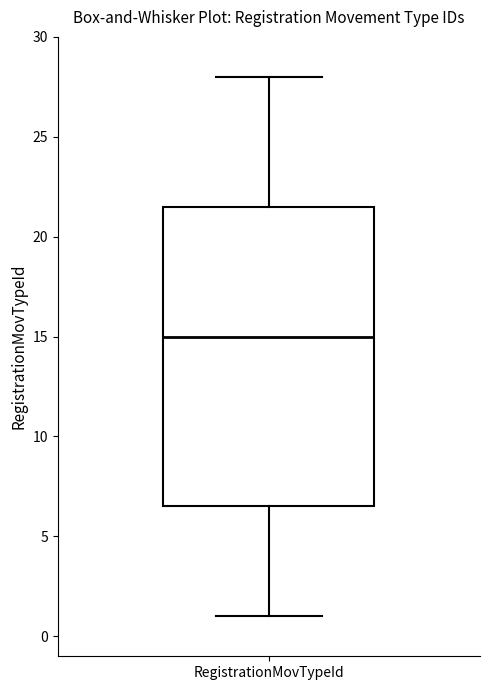

Transcribe this box plot: give where the median line is, the range the box spans, and where the two whiskers end, as read against the y-axis. The values are not printed on the chart, so give them approximately, as read against the axis.

median 15.0, box 6.5 to 21.5, whiskers 1.0 to 28.0